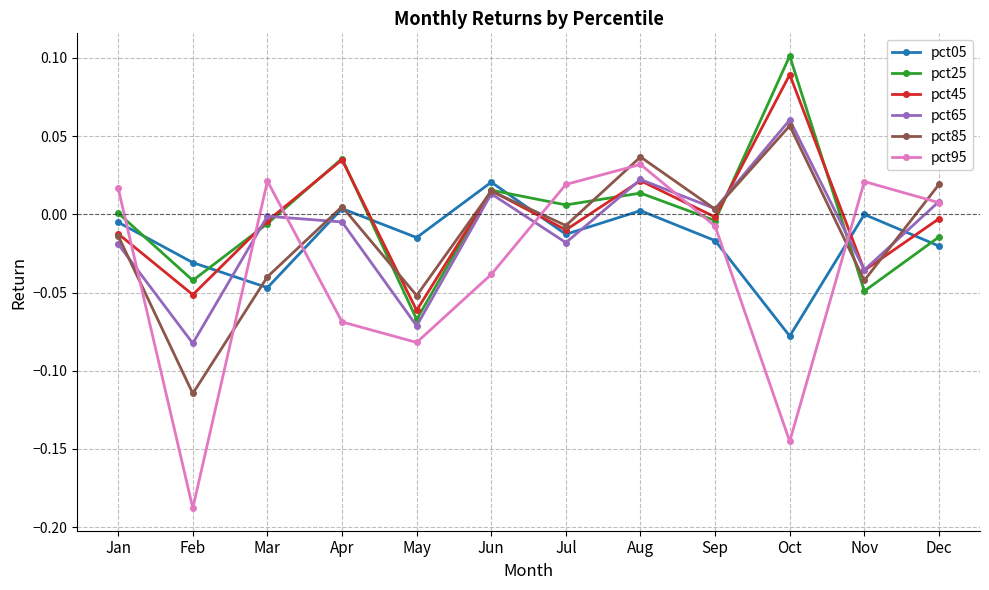

Where is the first local minimum for pct95?

Feb